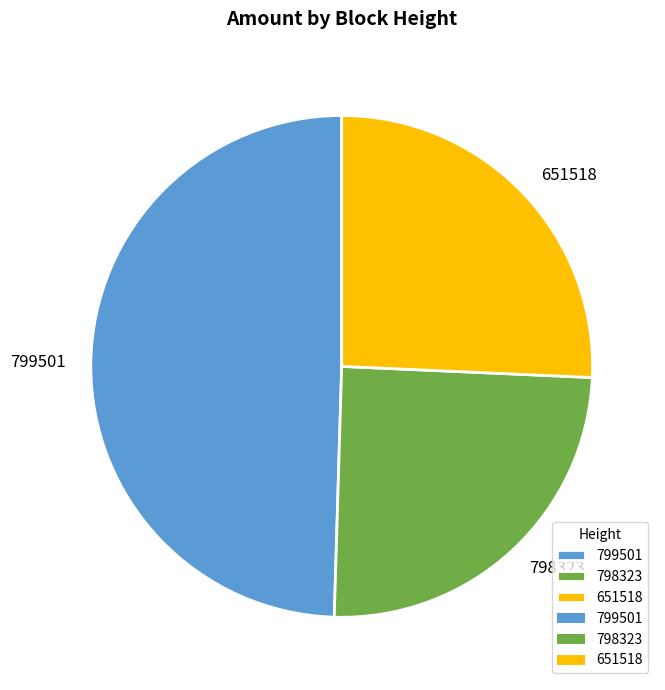

Between 651518 and 798323, which is larger?

651518